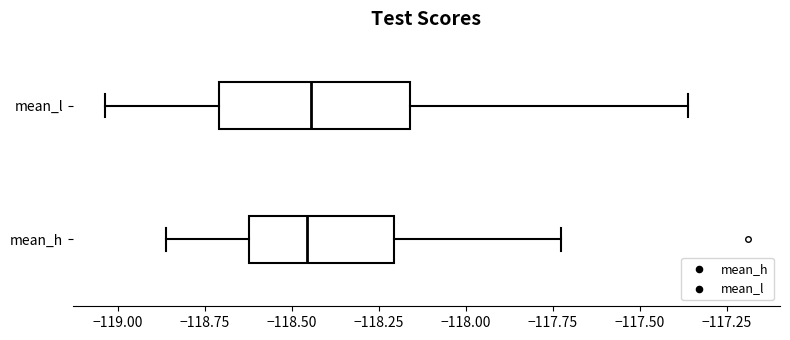

Reading bottom to top, transcribe this box plot: for each box, give where its median line is, the range the box spans, and where its two whiskers end, as read against the x-axis. The values are not printed on the chart, so give them approximately, as read against the axis.

mean_h: median -118.45, box -118.60 to -118.20, whiskers -118.85 to -117.75
mean_l: median -118.45, box -118.70 to -118.15, whiskers -119.05 to -117.35